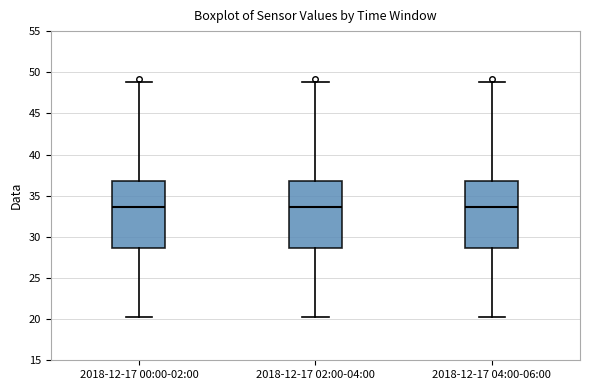

Reading left to right, transcribe this box plot: for each box, give where its median line is, the range the box spans, and where its two whiskers end, as read against the y-axis. The values are not printed on the chart, so give them approximately, as read against the axis.

2018-12-17 00:00-02:00: median 33.5, box 28.5 to 37.0, whiskers 20.0 to 49.0
2018-12-17 02:00-04:00: median 33.5, box 28.5 to 37.0, whiskers 20.0 to 49.0
2018-12-17 04:00-06:00: median 33.5, box 28.5 to 37.0, whiskers 20.0 to 49.0